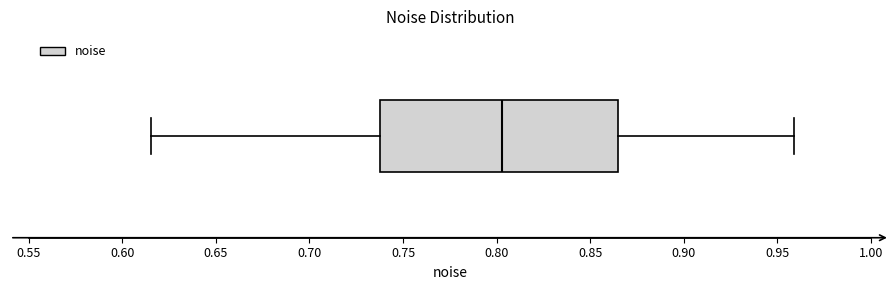

Where does the right whisker of the box end on the x-axis? The values are not printed on the chart, so give them approximately, as read against the axis.

0.960